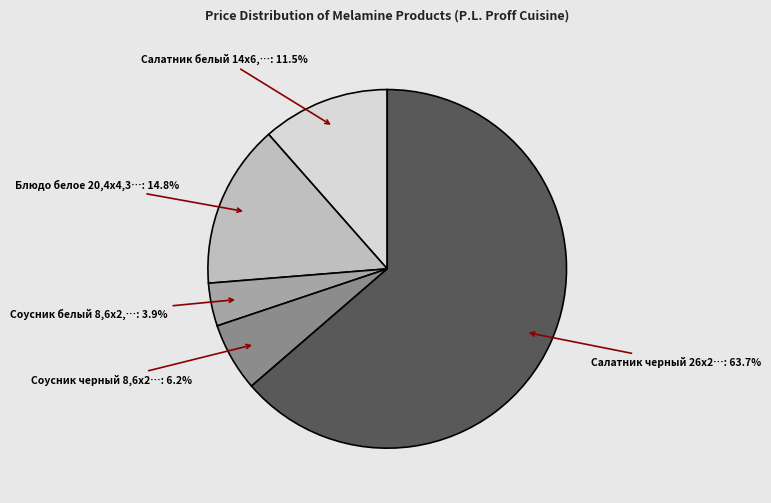

Does any single category account for the majority?

Yes